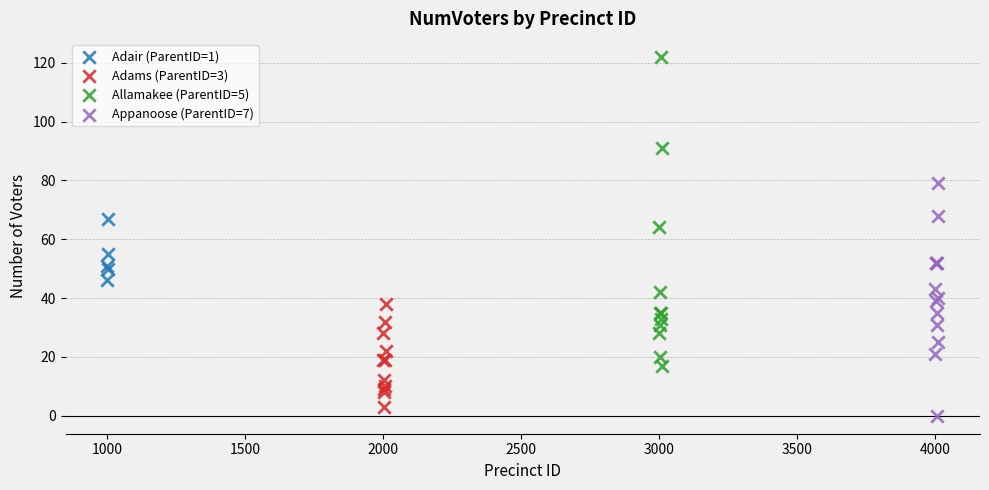

Which series reaches the maximum Y coordinate?

Allamakee (ParentID=5)